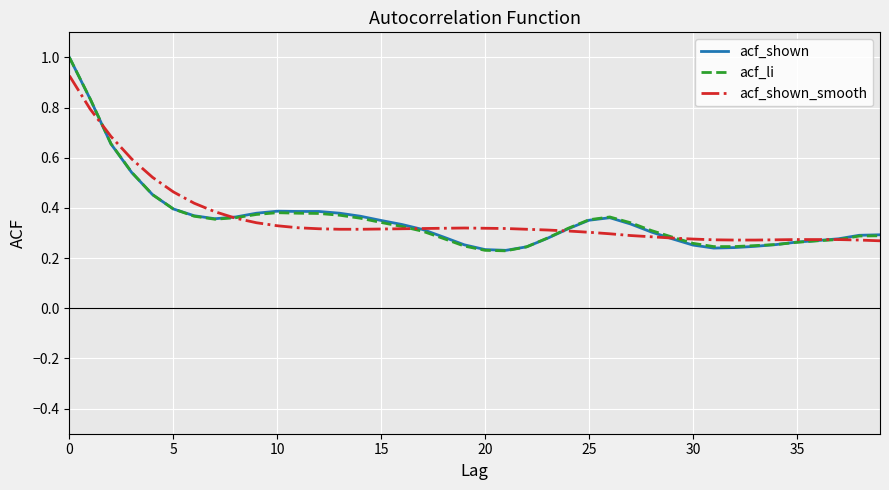

At which label is acf_shown closest to 0?

21